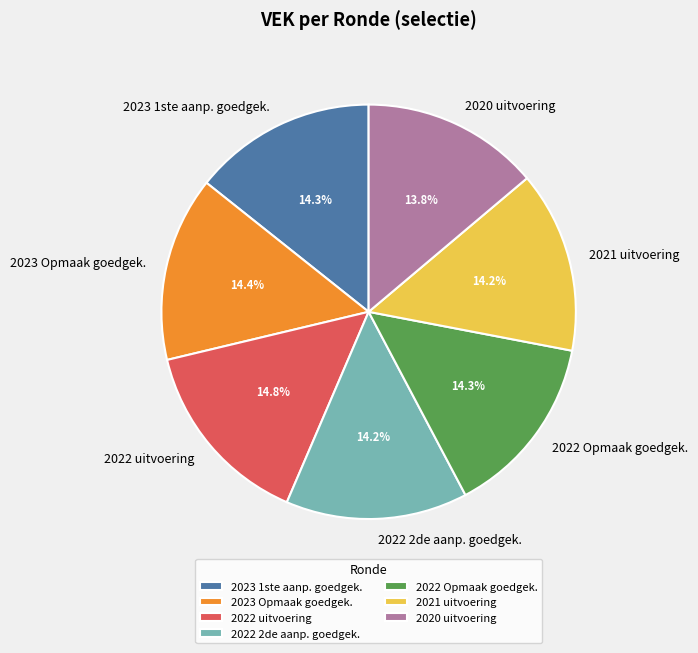

Does 2022 2de aanp. goedgek. account for over 50% of the chart?

No